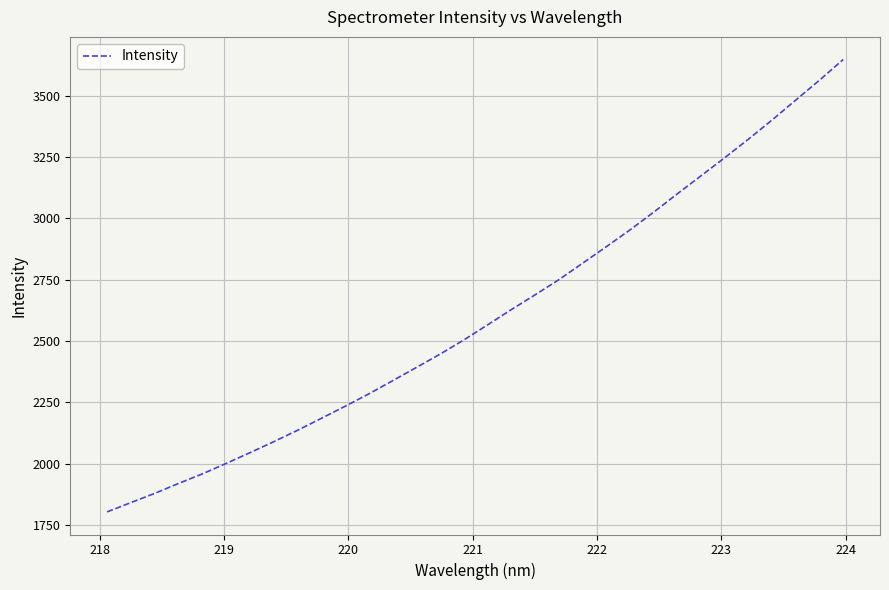

What is the greatest value displayed?

3647.3